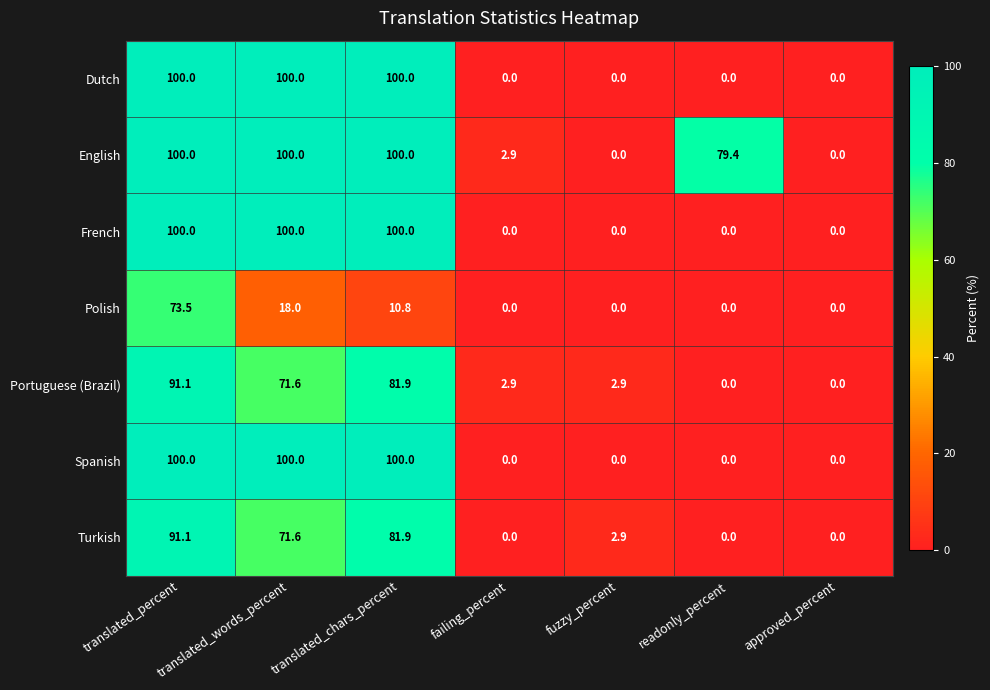

The Portuguese (Brazil) series shows 33.9 at readonly_percent. True or false?

False